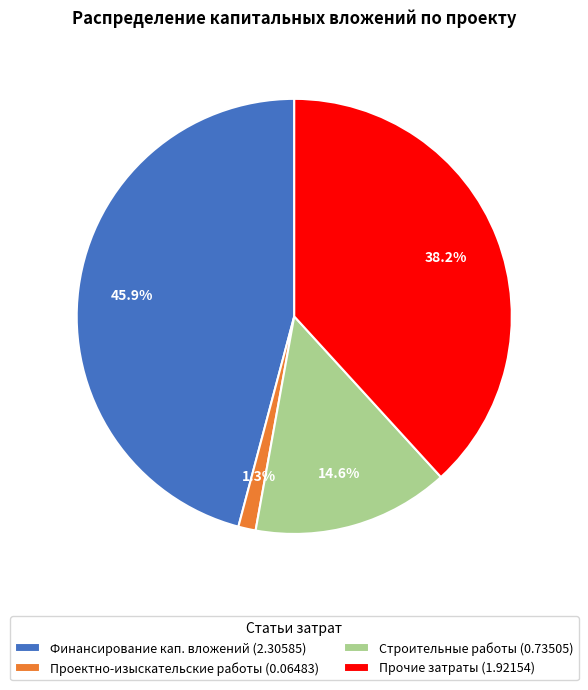

What is the total percentage of Строительные работы (0.73505) and Финансирование кап. вложений (2.30585)?

60.5%